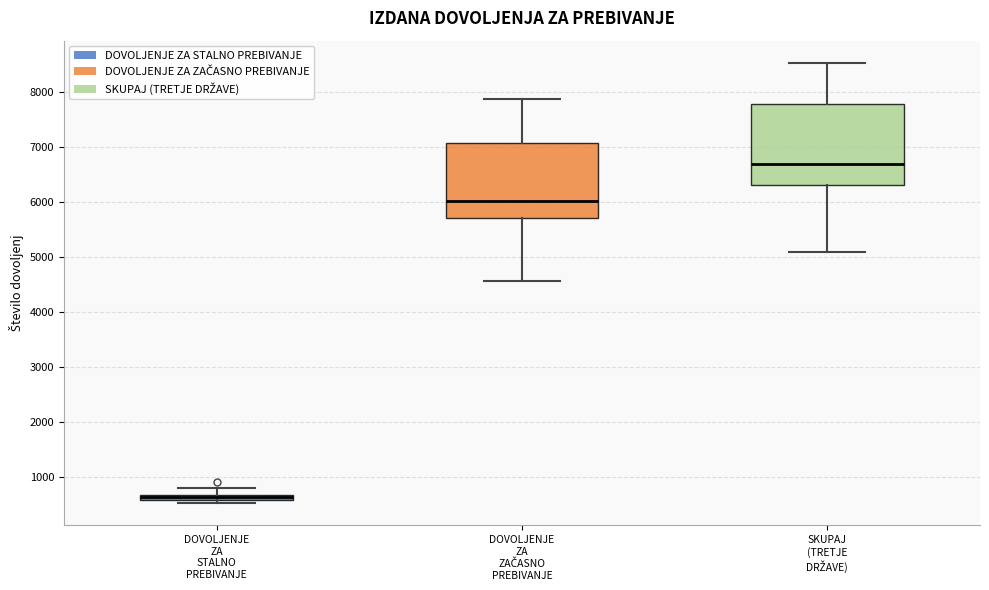

Which box's median line is the lowest?

DOVOLJENJE ZA STALNO PREBIVANJE